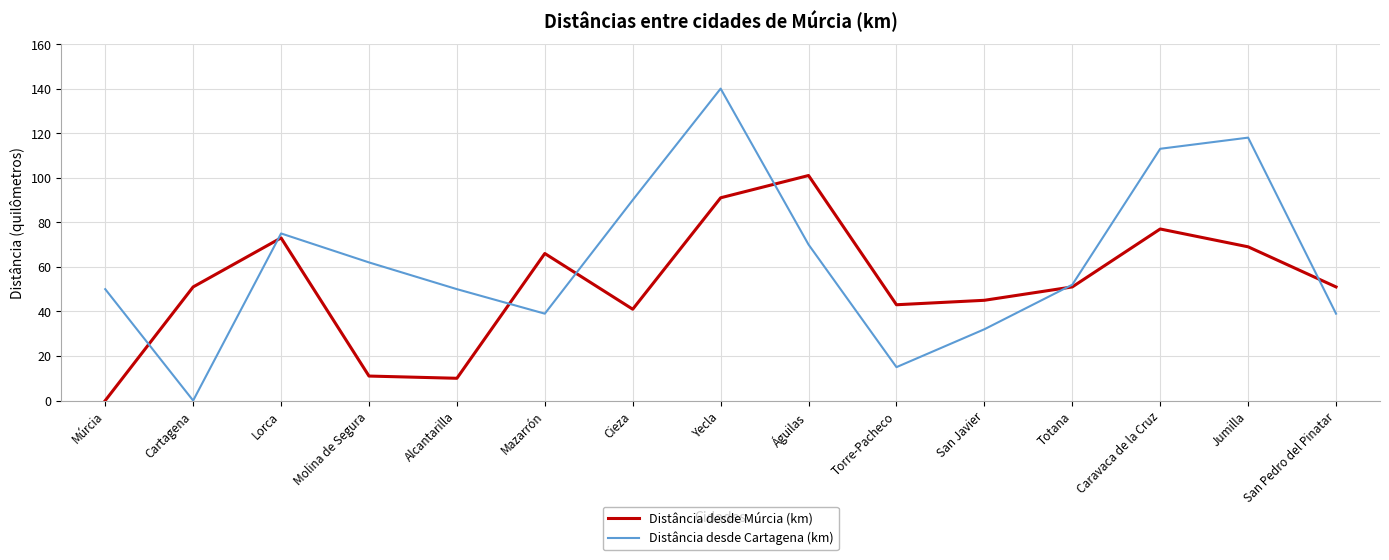

Reading right to left, extract all data points from this chart.

Distância desde Múrcia (km): San Pedro del Pinatar=51	Jumilla=69	Caravaca de la Cruz=77	Totana=51	San Javier=45	Torre-Pacheco=43	Águilas=101	Yecla=91	Cieza=41	Mazarrón=66	Alcantarilla=10	Molina de Segura=11	Lorca=73	Cartagena=51	Múrcia=0
Distância desde Cartagena (km): San Pedro del Pinatar=39	Jumilla=118	Caravaca de la Cruz=113	Totana=52	San Javier=32	Torre-Pacheco=15	Águilas=70	Yecla=140	Cieza=90	Mazarrón=39	Alcantarilla=50	Molina de Segura=62	Lorca=75	Cartagena=0	Múrcia=50